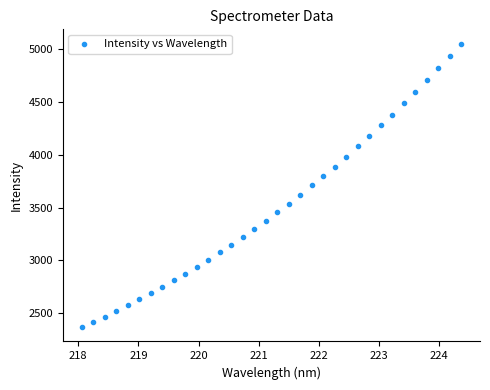

What is the range of Y values (max minus min)?

2686.1